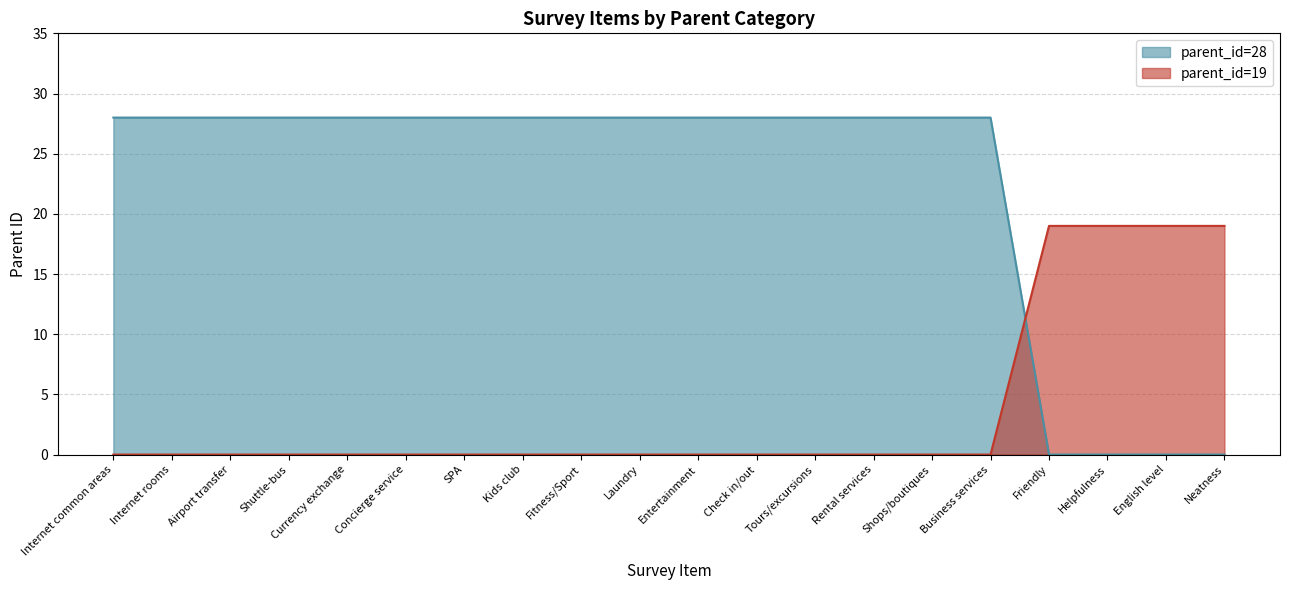

The value at Fitness/Sport is 28. True or false?

True